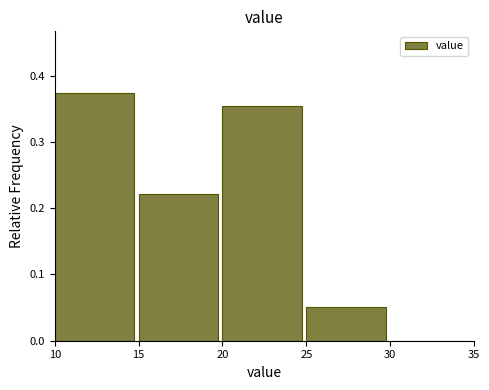

How tall is the bar that spans 10 to 15 on the x-axis? The values are not printed on the chart, so give them approximately, as read against the axis.

0.37